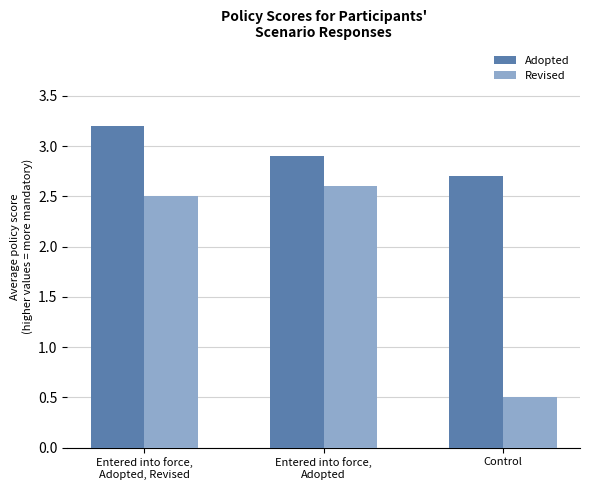

Does the chart contain stacked bars?

No